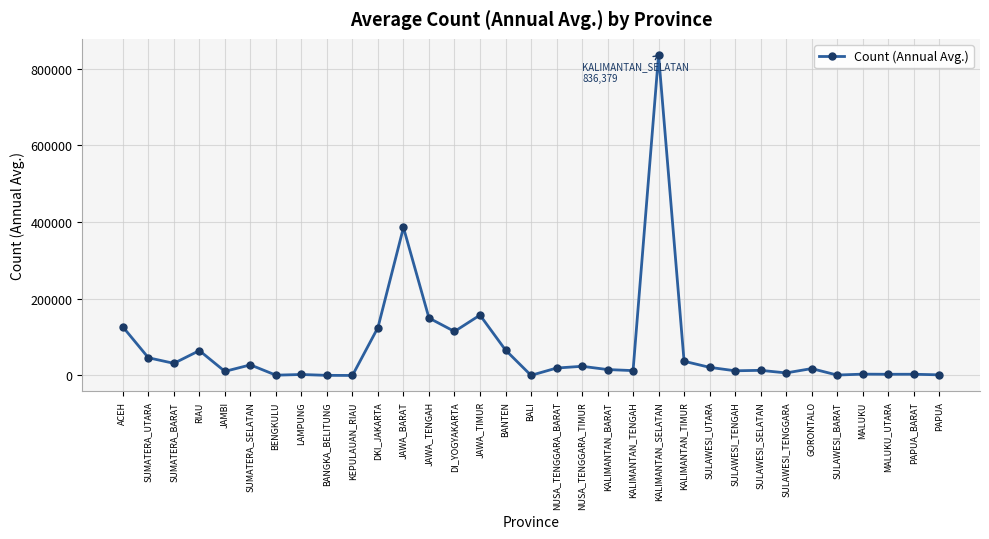

What is the sum of the values at JAMBI and JAWA_TIMUR?

168283.3